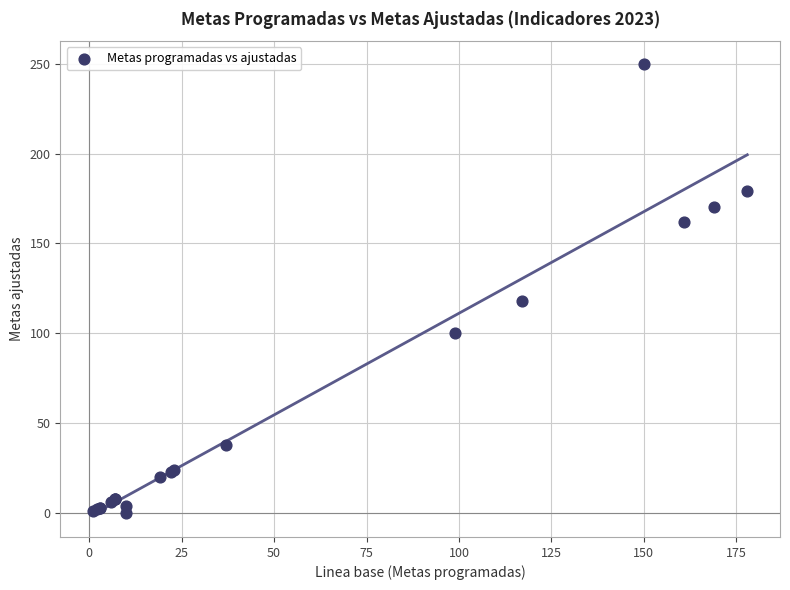

What Y value in the scatter plot is closest to 125?

118